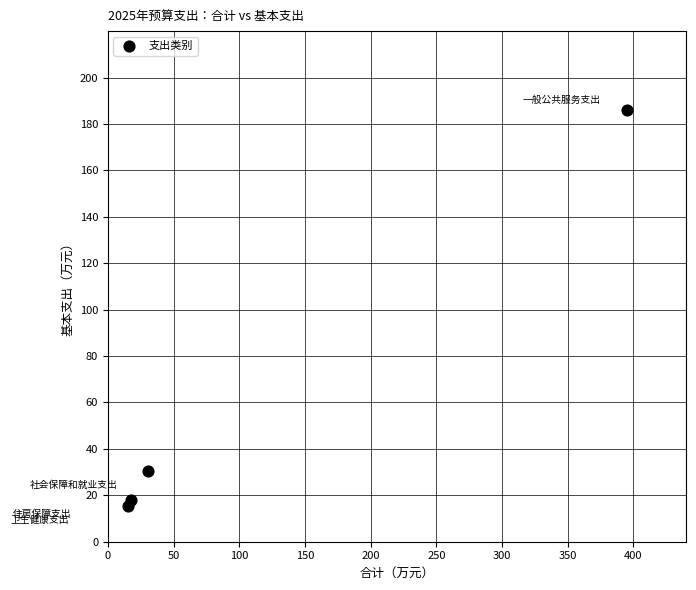

What Y value in the scatter plot is closest to 100?

30.3